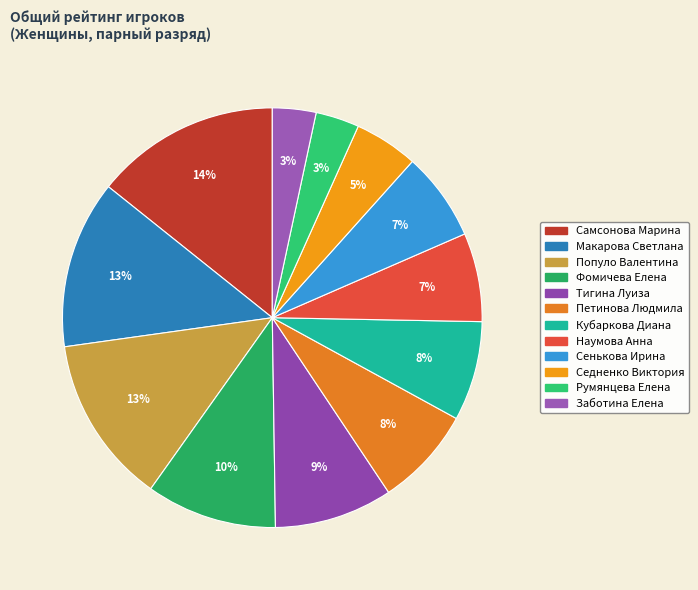

What is the change in value from Самсонова Марина to Макарова Светлана?

-5.5